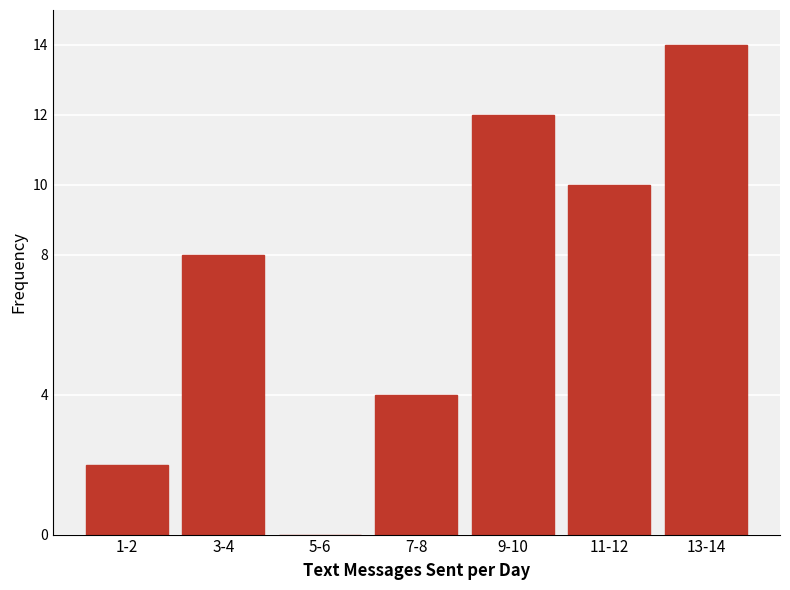

Reading left to right, what are all the values shown in this chart?

1-2=2	3-4=8	5-6=0	7-8=4	9-10=12	11-12=10	13-14=14